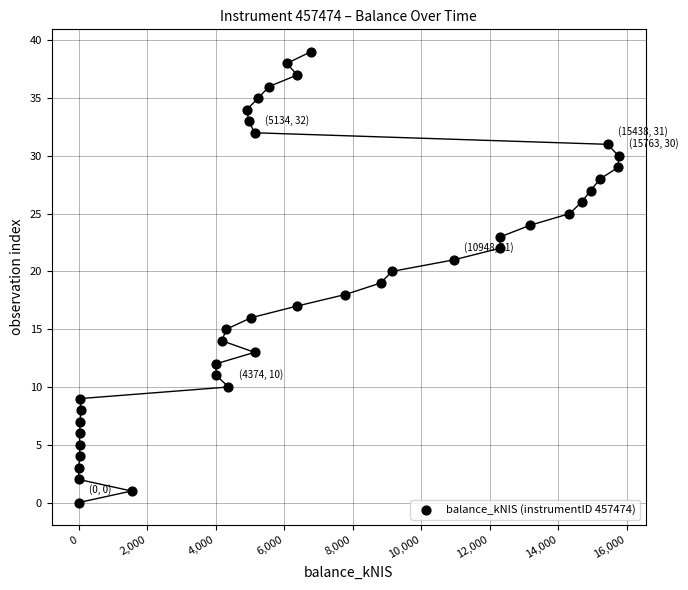

What is the range of Y values (max minus min)?

39